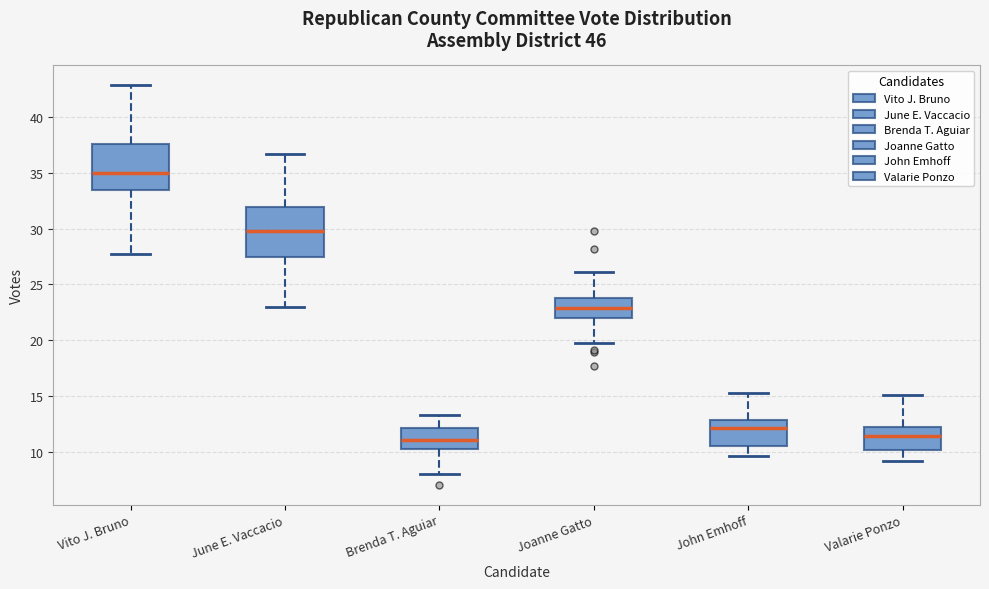

Reading left to right, transcribe this box plot: for each box, give where its median line is, the range the box spans, and where its two whiskers end, as read against the y-axis. The values are not printed on the chart, so give them approximately, as read against the axis.

Vito J. Bruno: median 35.0, box 33.5 to 37.5, whiskers 27.5 to 43.0
June E. Vaccacio: median 30.0, box 27.5 to 32.0, whiskers 23.0 to 36.5
Brenda T. Aguiar: median 11.0, box 10.0 to 12.0, whiskers 8.0 to 13.5
Joanne Gatto: median 23.0, box 22.0 to 24.0, whiskers 20.0 to 26.0
John Emhoff: median 12.0, box 10.5 to 13.0, whiskers 9.5 to 15.5
Valarie Ponzo: median 11.5, box 10.0 to 12.0, whiskers 9.0 to 15.0